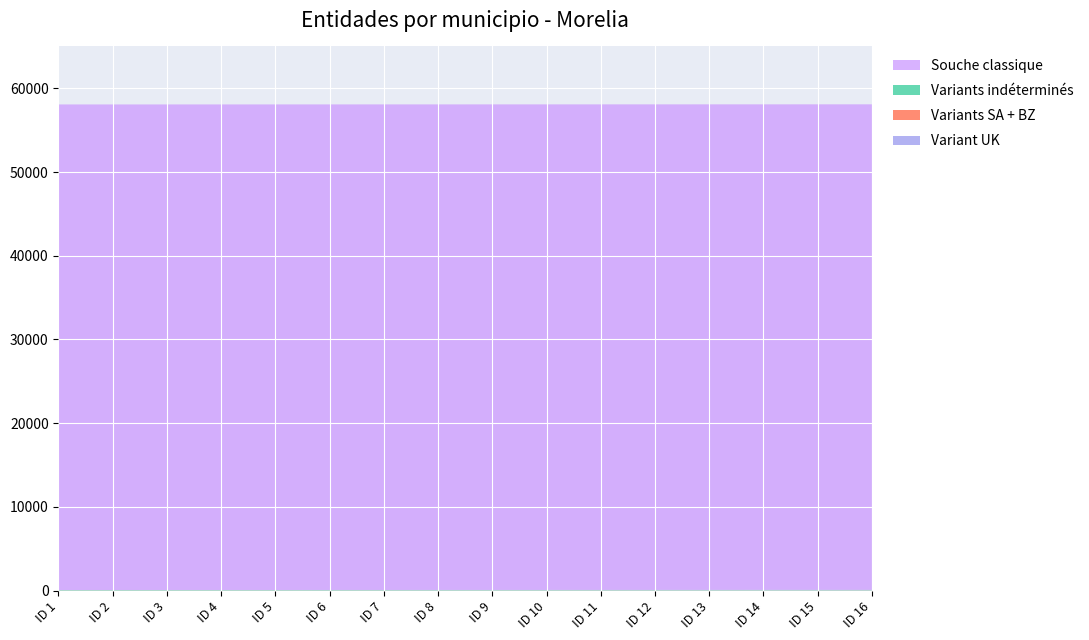

Reading right to left, what are all the values shown in this chart?

Souche classique: ID 16=58000	ID 15=58000	ID 14=58000	ID 13=58000	ID 12=58000	ID 11=58000	ID 10=58000	ID 9=58000	ID 8=58000	ID 7=58000	ID 6=58000	ID 5=58000	ID 4=58000	ID 3=58000	ID 2=58000	ID 1=58000
Variants indéterminés: ID 16=53	ID 15=53	ID 14=53	ID 13=53	ID 12=53	ID 11=53	ID 10=53	ID 9=53	ID 8=53	ID 7=53	ID 6=53	ID 5=53	ID 4=53	ID 3=53	ID 2=53	ID 1=53
Variants SA + BZ: ID 16=16	ID 15=16	ID 14=16	ID 13=16	ID 12=16	ID 11=16	ID 10=16	ID 9=16	ID 8=16	ID 7=16	ID 6=16	ID 5=16	ID 4=16	ID 3=16	ID 2=16	ID 1=16
Variant UK: ID 16=16	ID 15=15	ID 14=14	ID 13=13	ID 12=12	ID 11=11	ID 10=10	ID 9=9	ID 8=8	ID 7=7	ID 6=6	ID 5=5	ID 4=4	ID 3=3	ID 2=2	ID 1=1